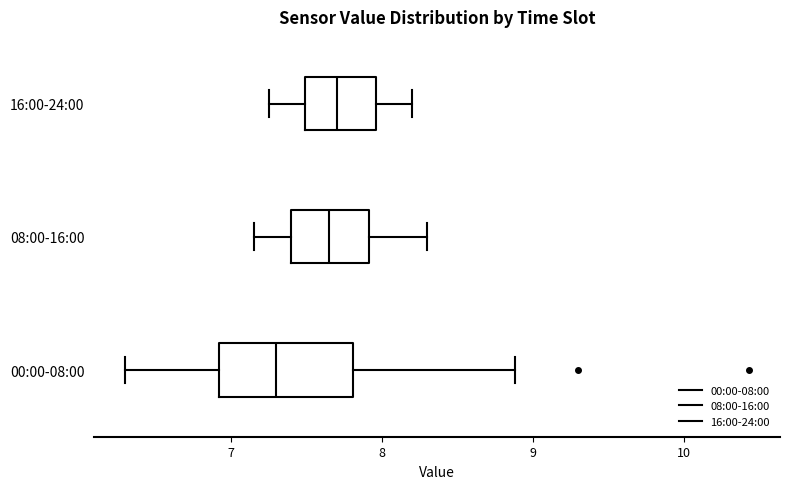

Where is the left edge of the box for 16:00-24:00 on the x-axis? The values are not printed on the chart, so give them approximately, as read against the axis.

7.5